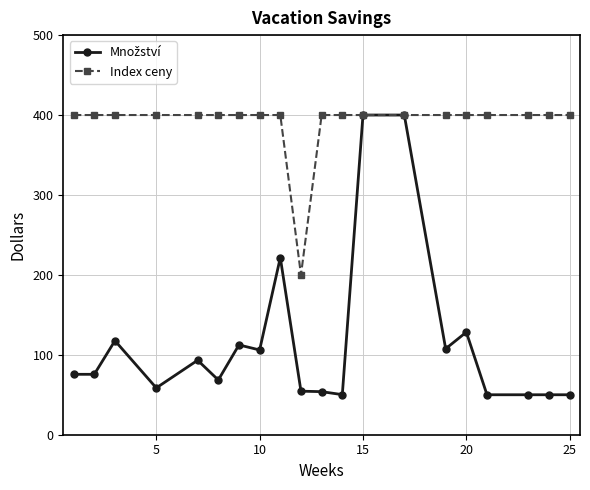

Which series has the largest total across all categories?

Index ceny